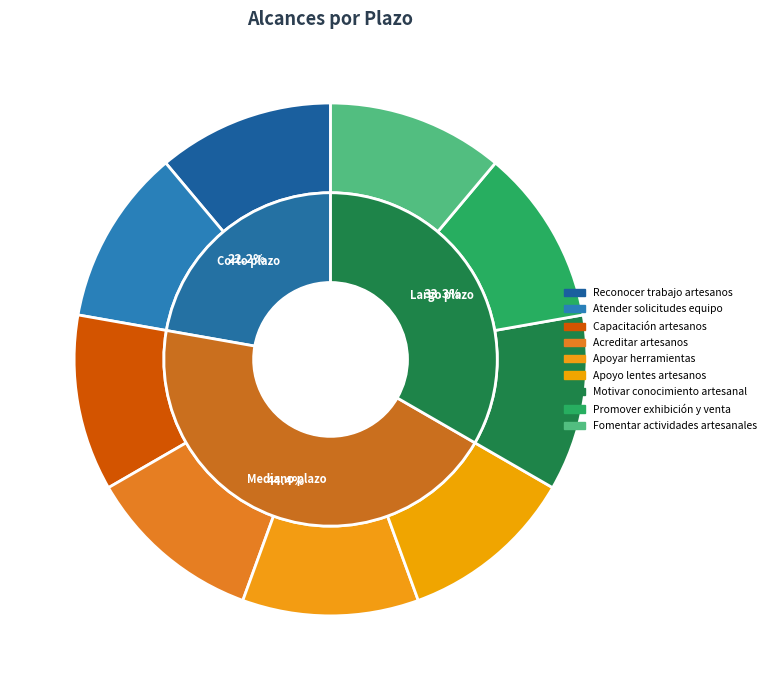

Is there a majority slice in this chart?

No